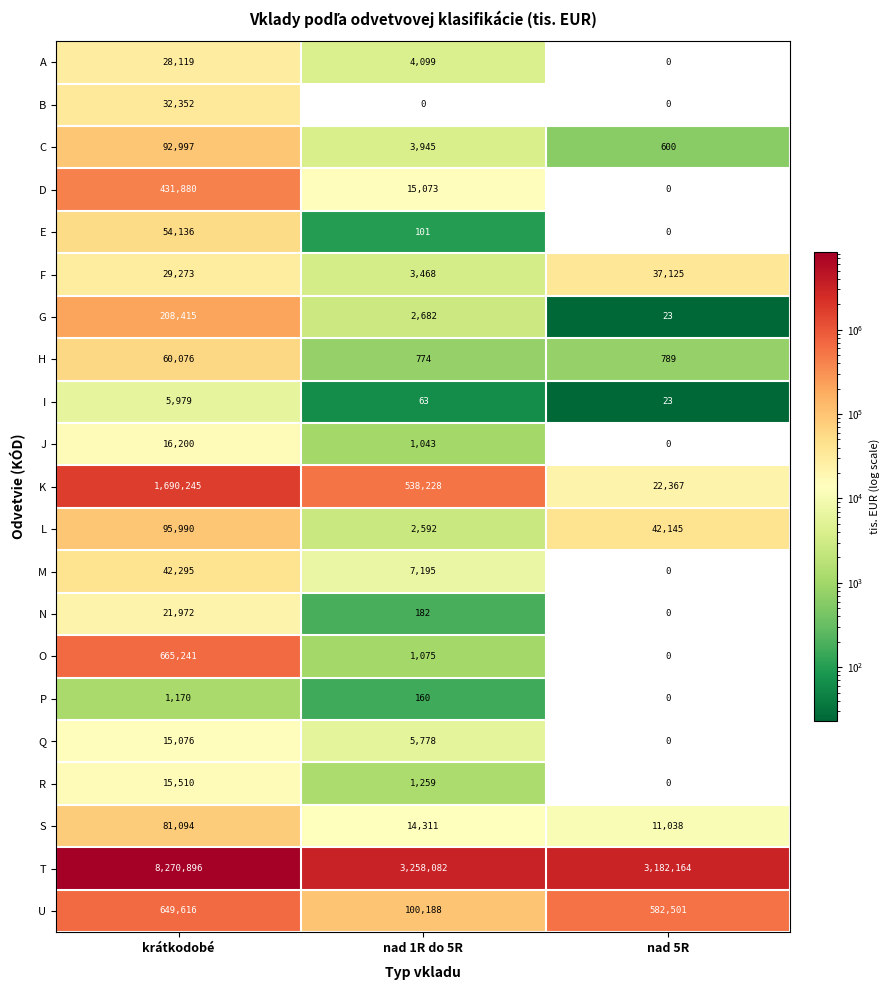

Is it true that K equals 1690245 at krátkodobé?

True